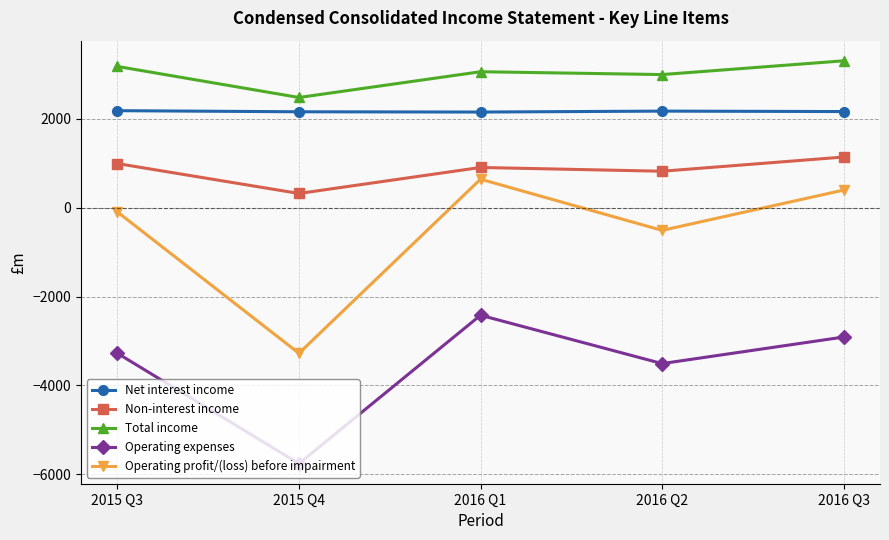

True or false: Total income and Net interest income cross at least once.

False